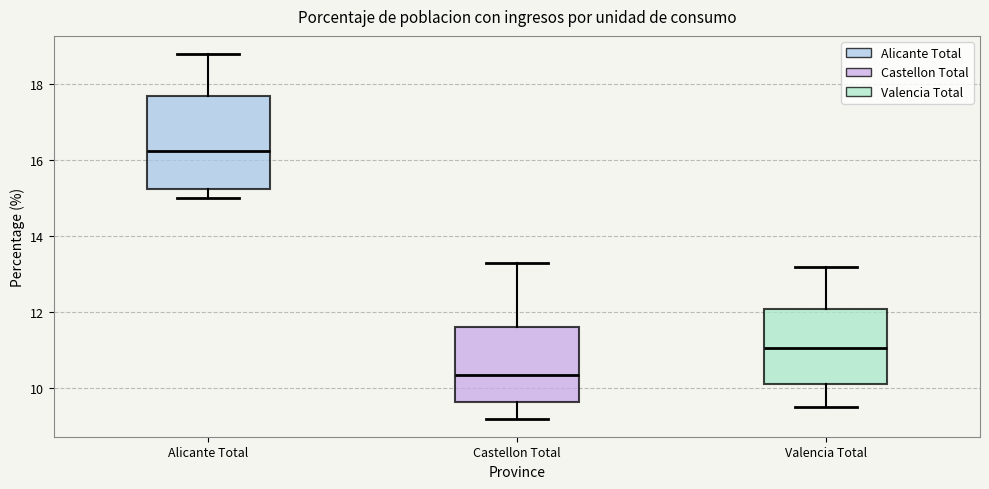

Which box is the tallest, from its lower edge to its upper edge?

Alicante Total